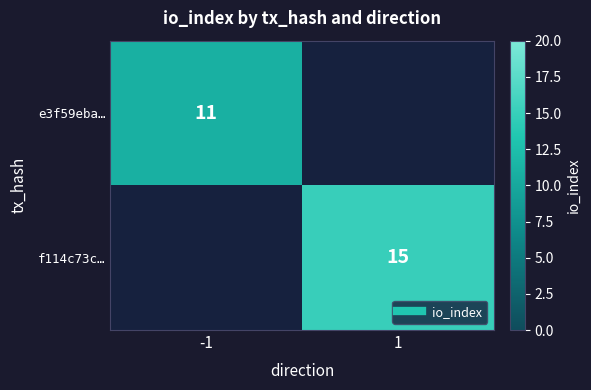

Between -1 and 1, which is larger?

1